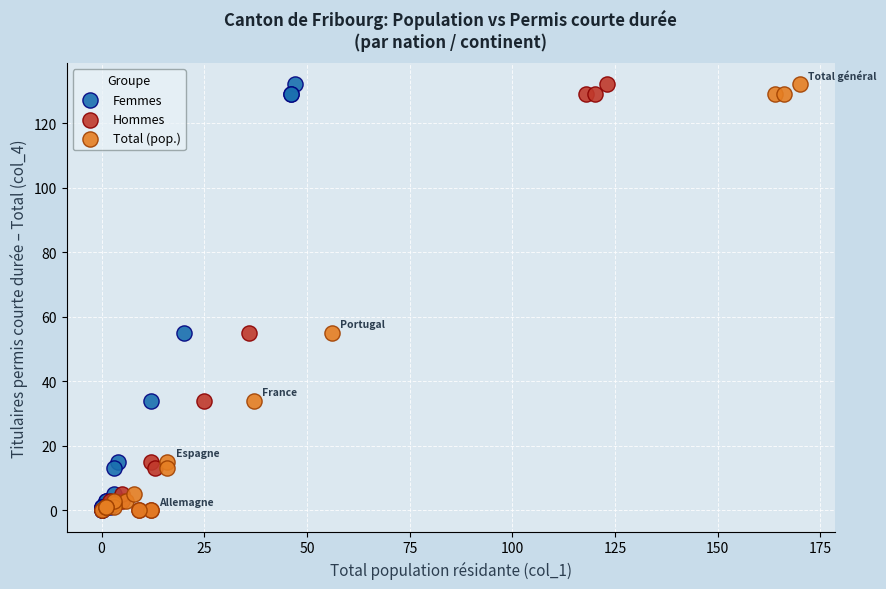

What are all the series names shown in the legend?

Femmes, Hommes, Total (pop.)